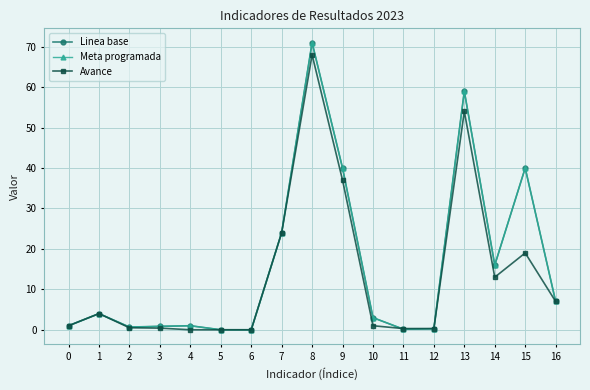

Does the chart have visible grid lines?

Yes